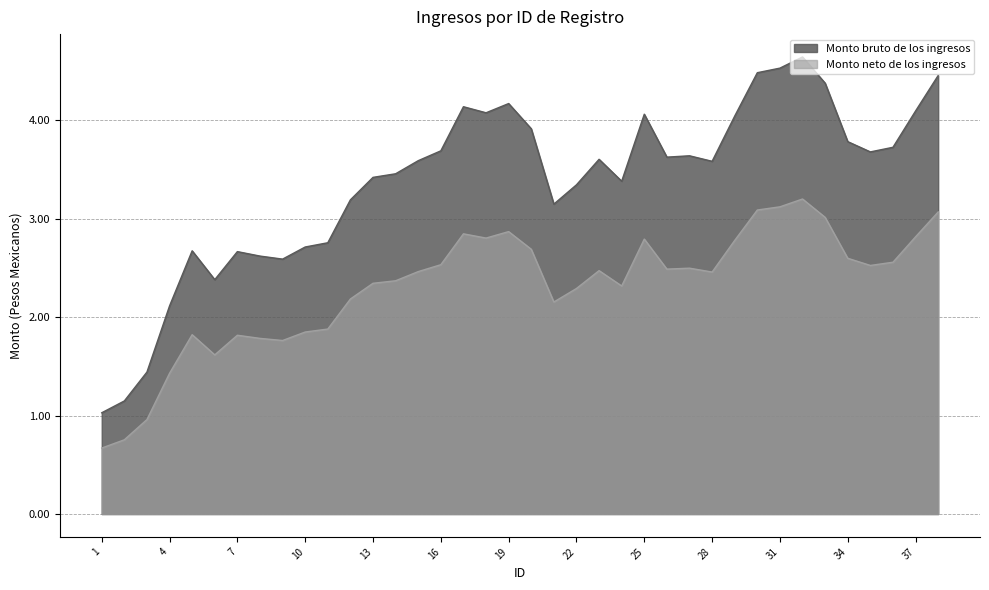

Rank the series by their average value, from highest to lowest.

Monto bruto de los ingresos, Monto neto de los ingresos